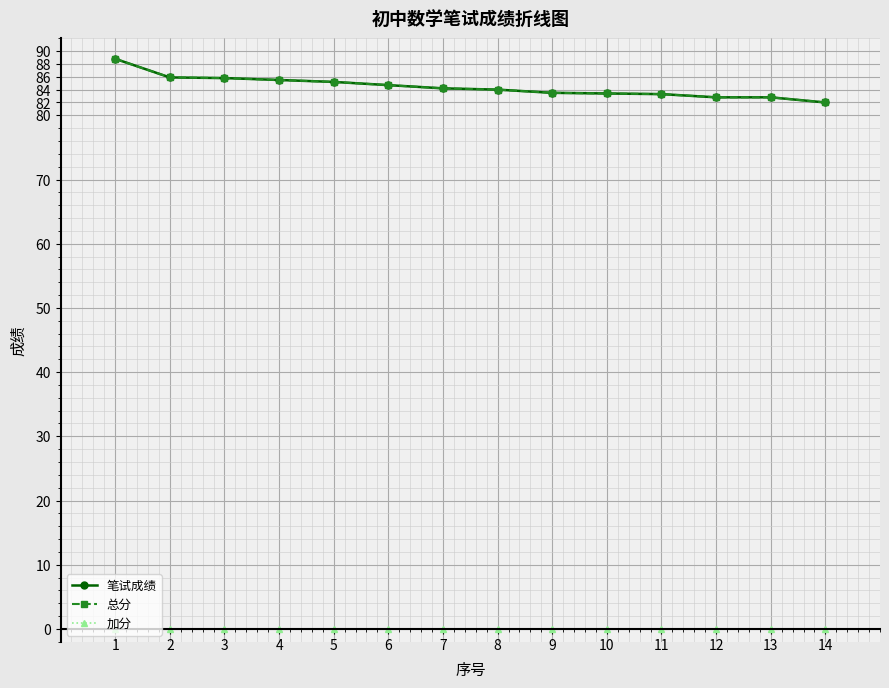

Does the chart have visible grid lines?

Yes